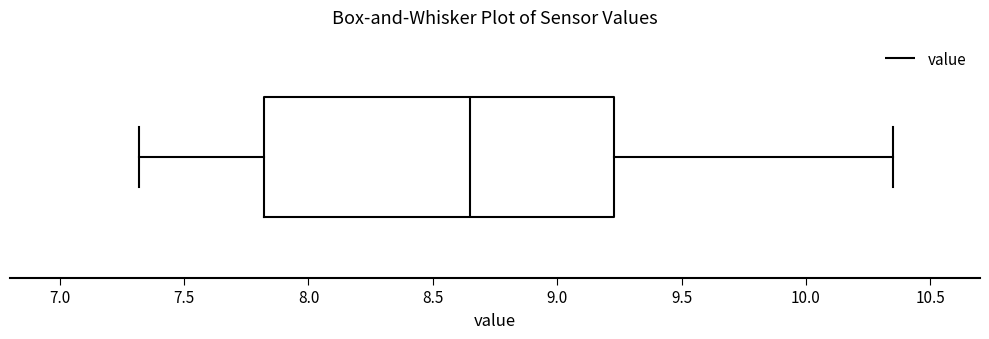

Transcribe this box plot: give where the median line is, the range the box spans, and where the two whiskers end, as read against the x-axis. The values are not printed on the chart, so give them approximately, as read against the axis.

median 8.65, box 7.80 to 9.25, whiskers 7.30 to 10.35